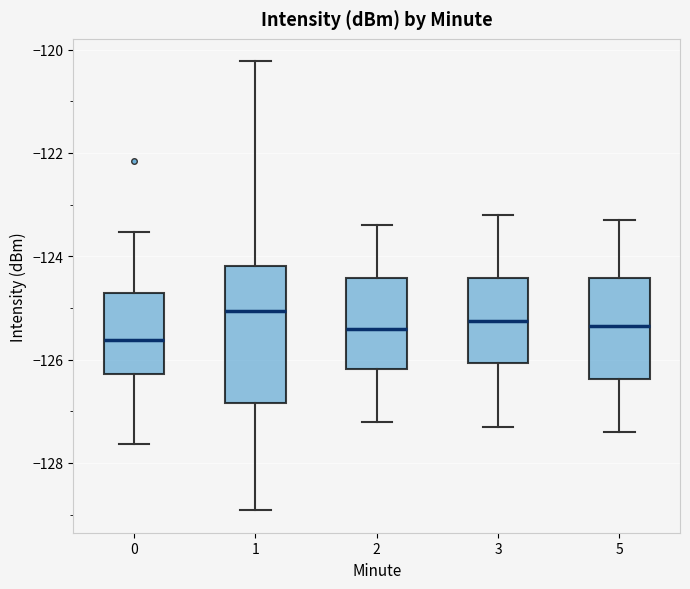

Where is the upper edge of the box at x = 0 on the y-axis? The values are not printed on the chart, so give them approximately, as read against the axis.

-124.8